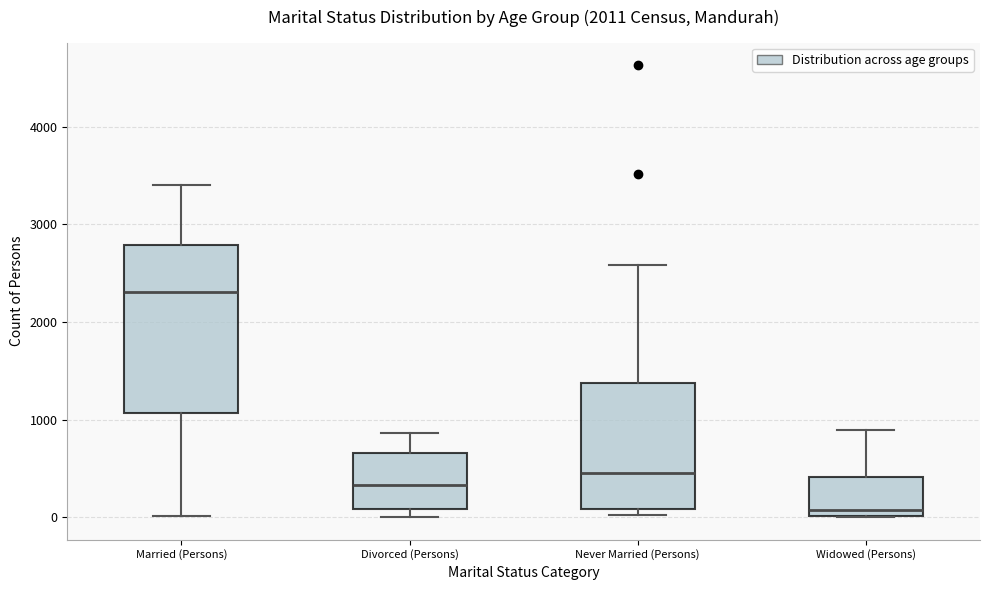

Reading left to right, read every box against the y-axis: the position of its median line, the range the box covers, and the ends of its whiskers. The values are not printed on the chart, so give them approximately, as read against the axis.

Married (Persons): median 2300, box 1100 to 2800, whiskers 0 to 3400
Divorced (Persons): median 300, box 100 to 700, whiskers 0 to 900
Never Married (Persons): median 500, box 100 to 1400, whiskers 0 to 2600
Widowed (Persons): median 100, box 0 to 400, whiskers 0 to 900